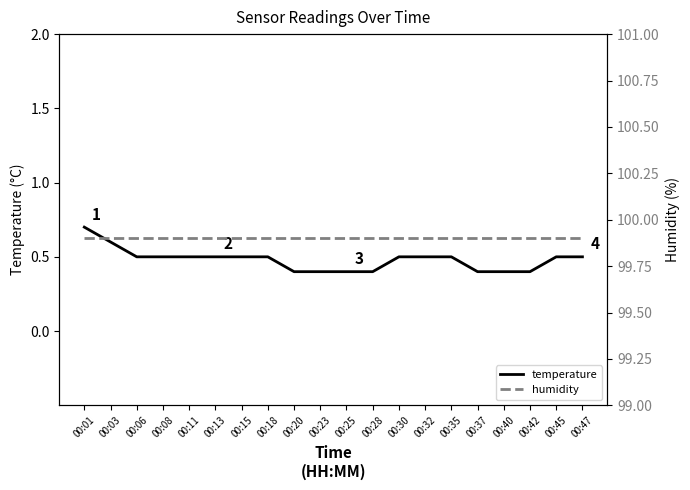

How many lines are shown in the chart?

2